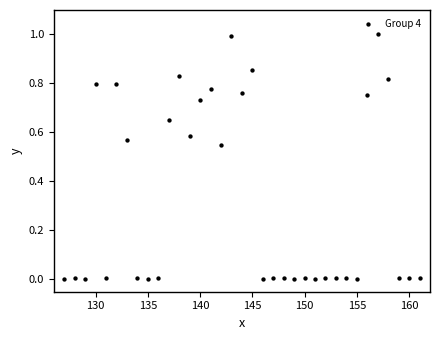

What is the range of Y values (max minus min)?

1.0